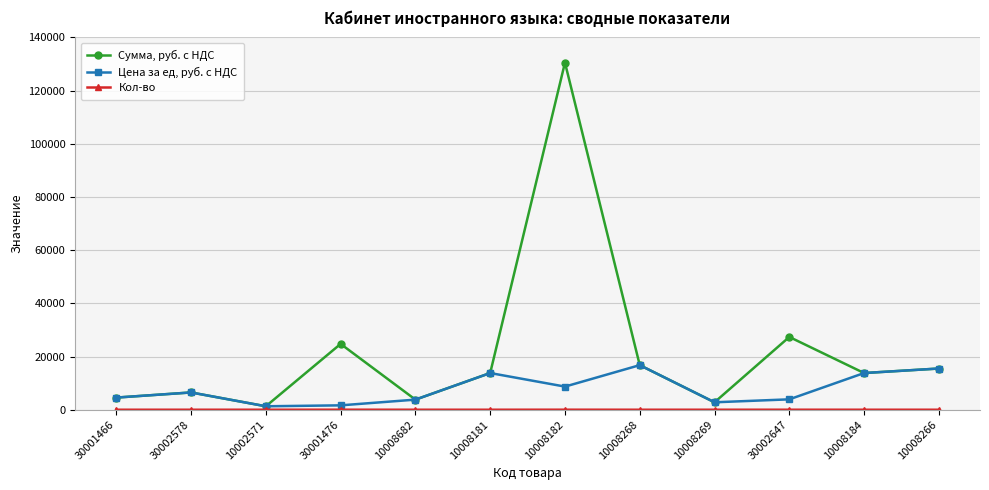

What is the label of the 6th point from the right?

10008182